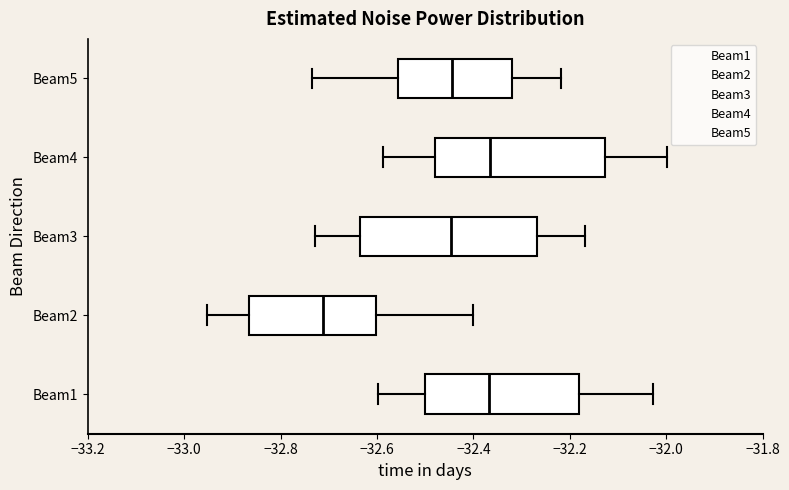

Reading bottom to top, transcribe this box plot: for each box, give where its median line is, the range the box spans, and where its two whiskers end, as read against the x-axis. The values are not printed on the chart, so give them approximately, as read against the axis.

Beam1: median -32.36, box -32.50 to -32.18, whiskers -32.60 to -32.02
Beam2: median -32.72, box -32.86 to -32.60, whiskers -32.96 to -32.40
Beam3: median -32.44, box -32.64 to -32.26, whiskers -32.72 to -32.16
Beam4: median -32.36, box -32.48 to -32.12, whiskers -32.58 to -32.00
Beam5: median -32.44, box -32.56 to -32.32, whiskers -32.74 to -32.22